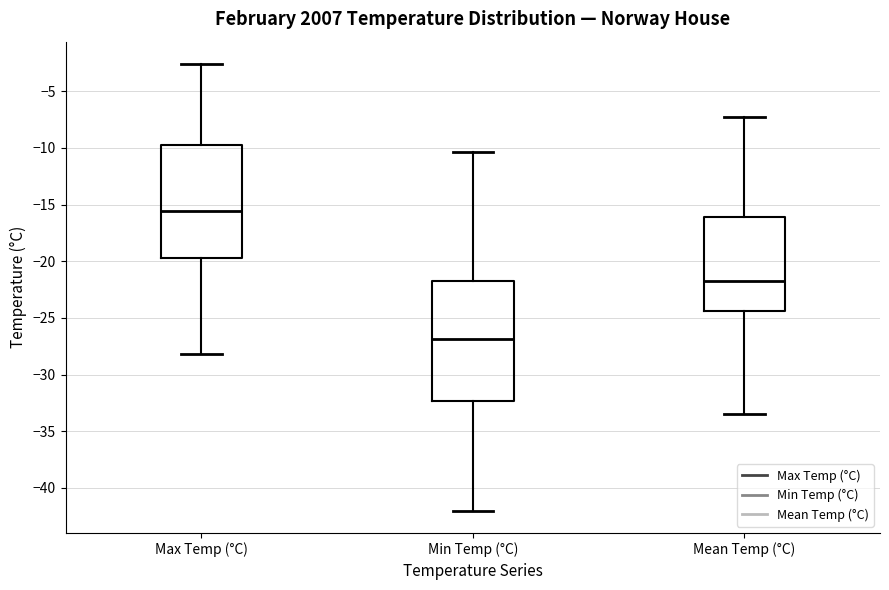

Reading left to right, transcribe this box plot: for each box, give where its median line is, the range the box spans, and where its two whiskers end, as read against the y-axis. The values are not printed on the chart, so give them approximately, as read against the axis.

Max Temp (°C): median -15.5, box -19.5 to -9.5, whiskers -28.0 to -2.5
Min Temp (°C): median -27.0, box -32.5 to -21.5, whiskers -42.0 to -10.5
Mean Temp (°C): median -21.5, box -24.5 to -16.0, whiskers -33.5 to -7.5